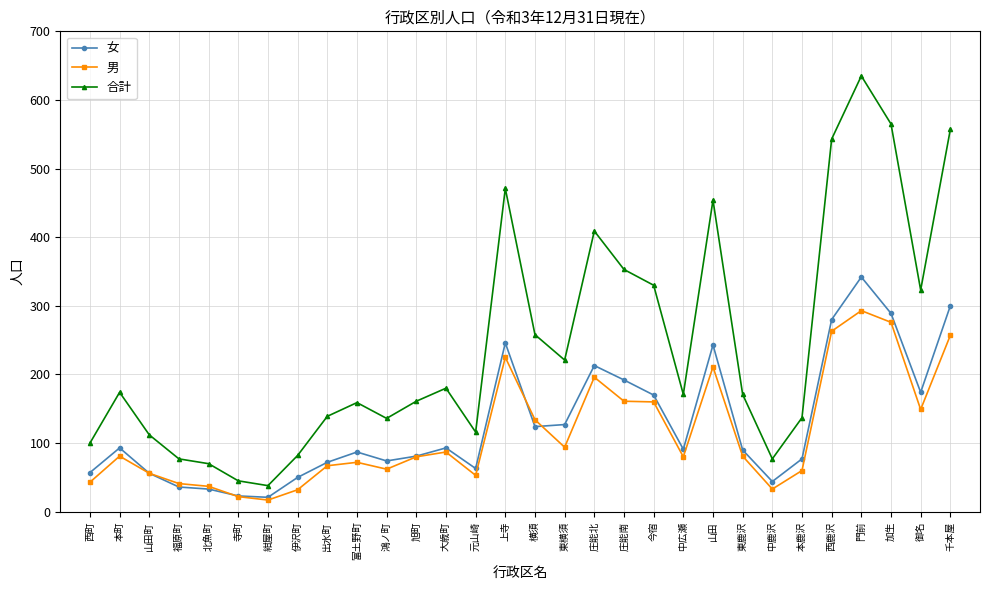

Which series has the largest total across all categories?

合計